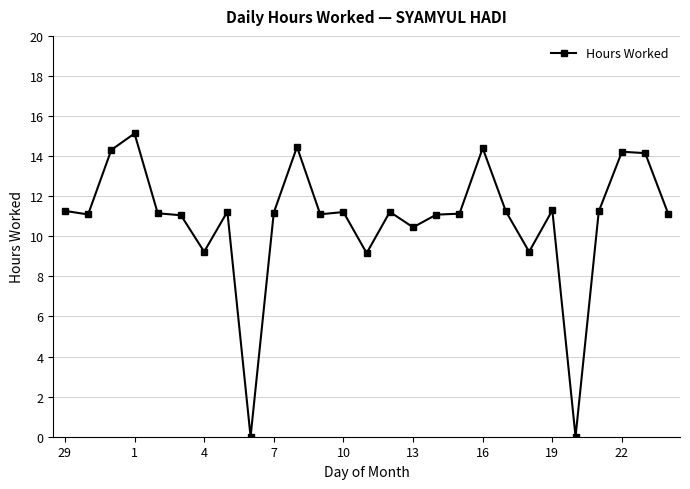

What is the value of the 26th point from the left?

14.2